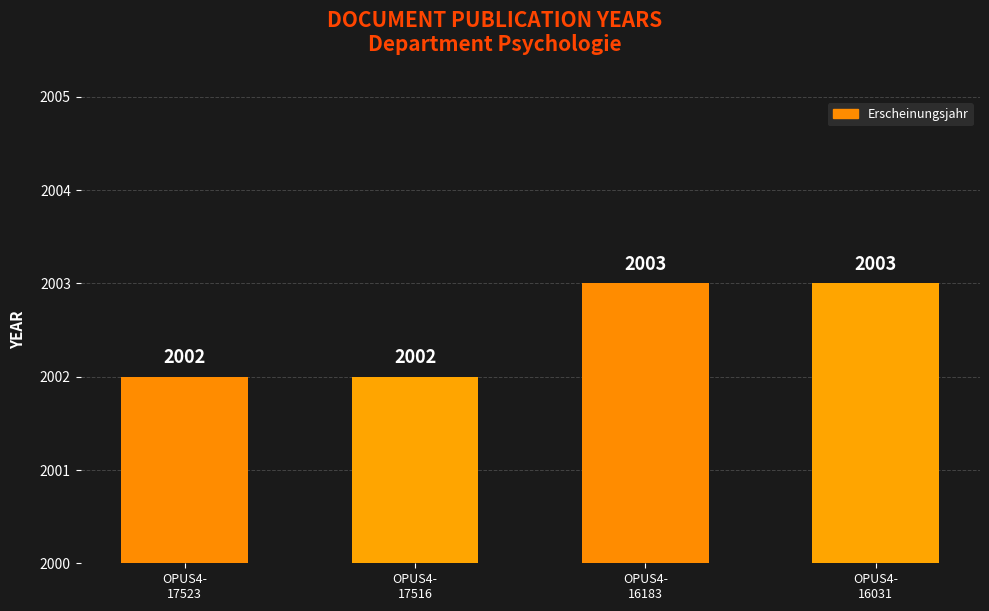

Reading left to right, transcribe all the data shown in this chart.

2002	2002	2003	2003